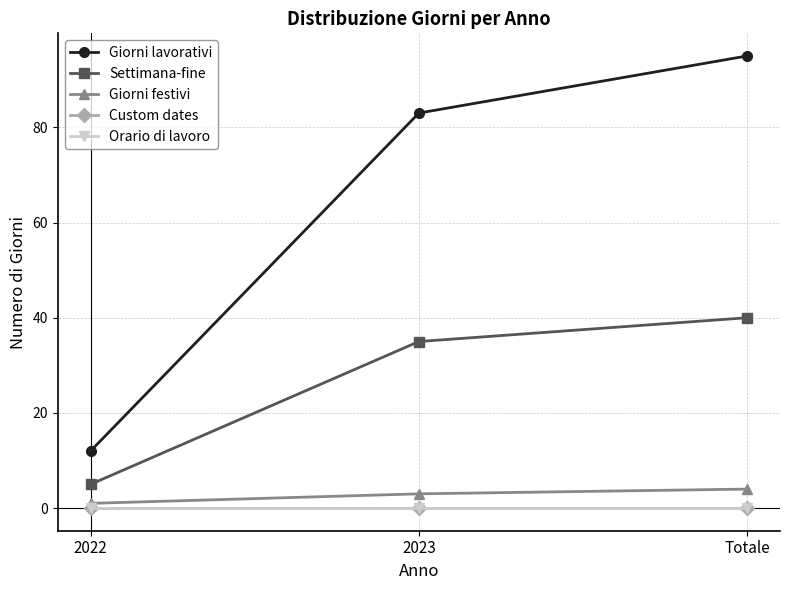

Does the chart have visible grid lines?

Yes